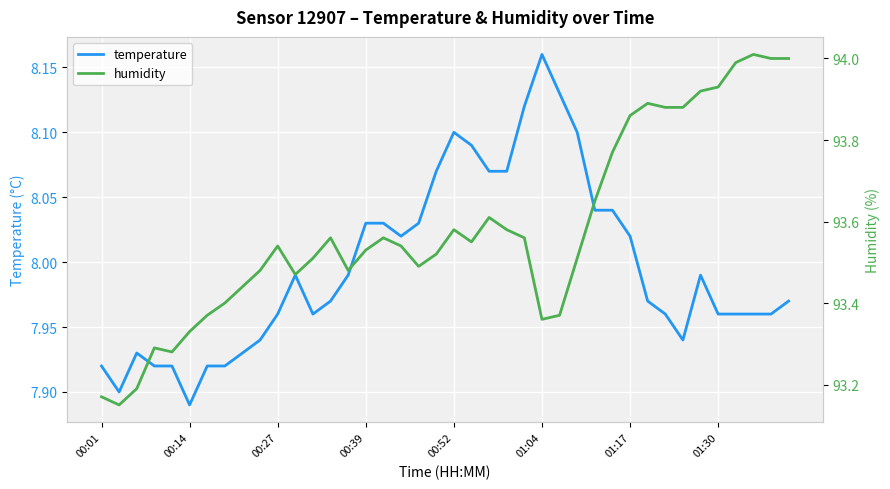

The value of temperature at 00:52 is 3.1. True or false?

False